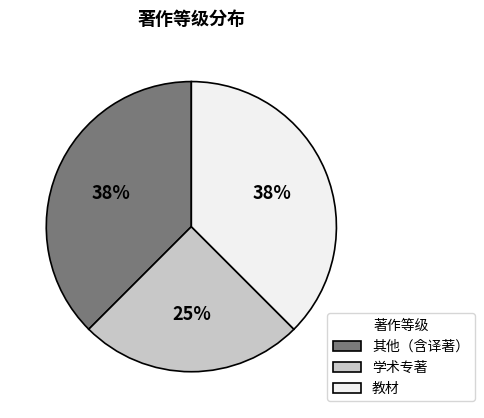

Is there any slice that represents more than half of the pie?

No